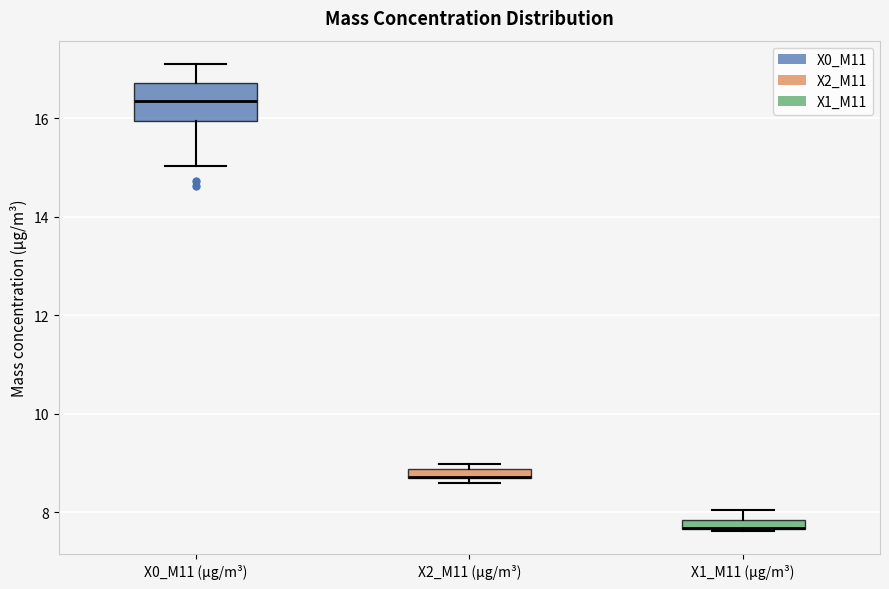

Which box is the tallest, from its lower edge to its upper edge?

X0_M11 (μg/m³)